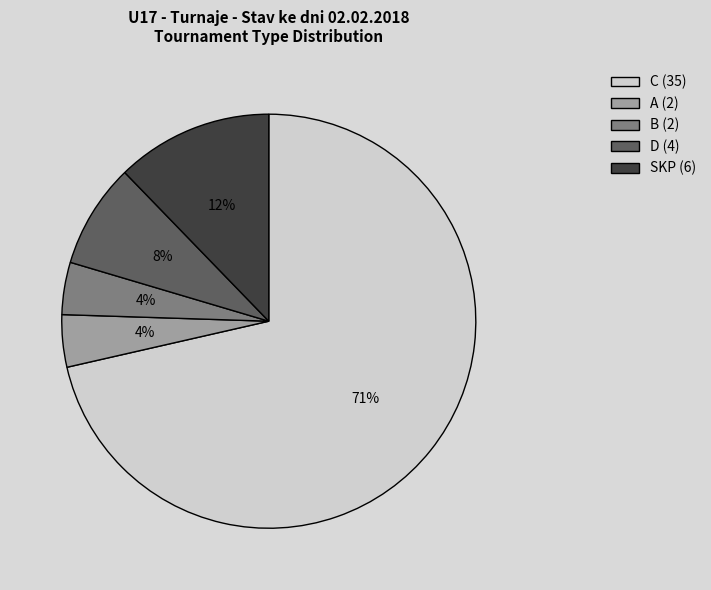

What percentage is the A slice, to the nearest percent?

4%